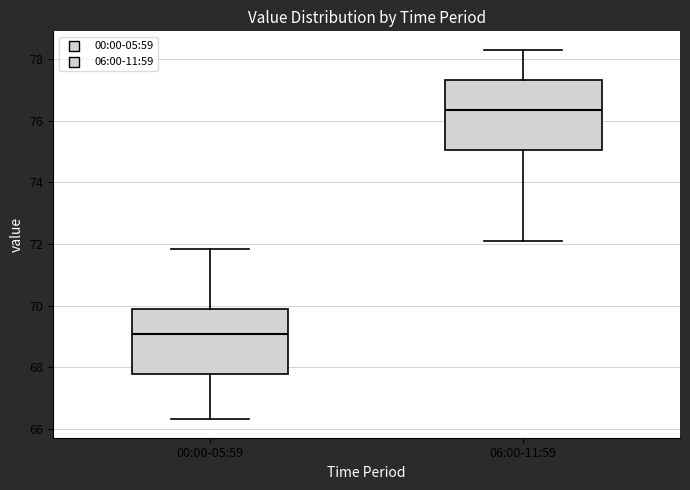

Reading left to right, transcribe this box plot: for each box, give where its median line is, the range the box spans, and where its two whiskers end, as read against the y-axis. The values are not printed on the chart, so give them approximately, as read against the axis.

00:00-05:59: median 69.0, box 67.8 to 69.8, whiskers 66.4 to 71.8
06:00-11:59: median 76.4, box 75.0 to 77.4, whiskers 72.2 to 78.4